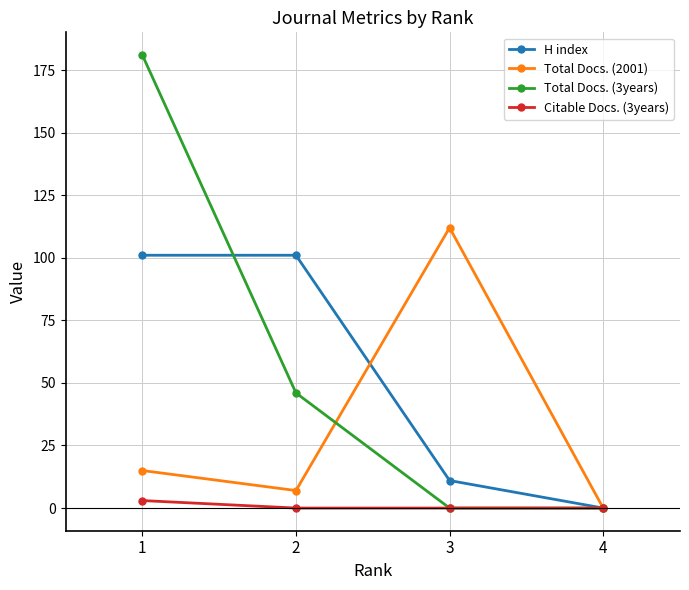

What are all the series names shown in the legend?

H index, Total Docs. (2001), Total Docs. (3years), Citable Docs. (3years)